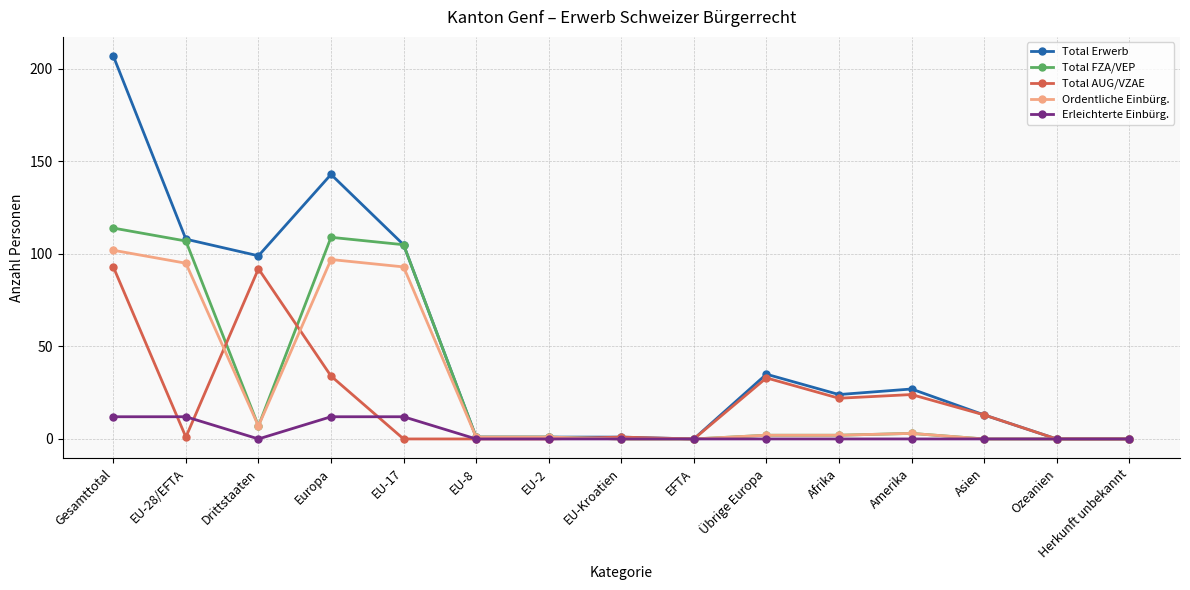

At which category does Total Erwerb reach its first local valley?

Drittstaaten